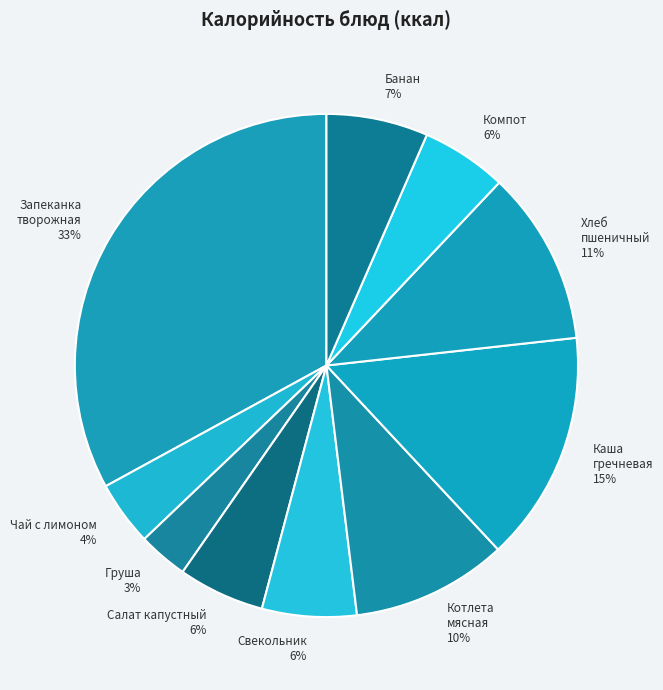

To the nearest percent, what is the average slice percentage?

10%